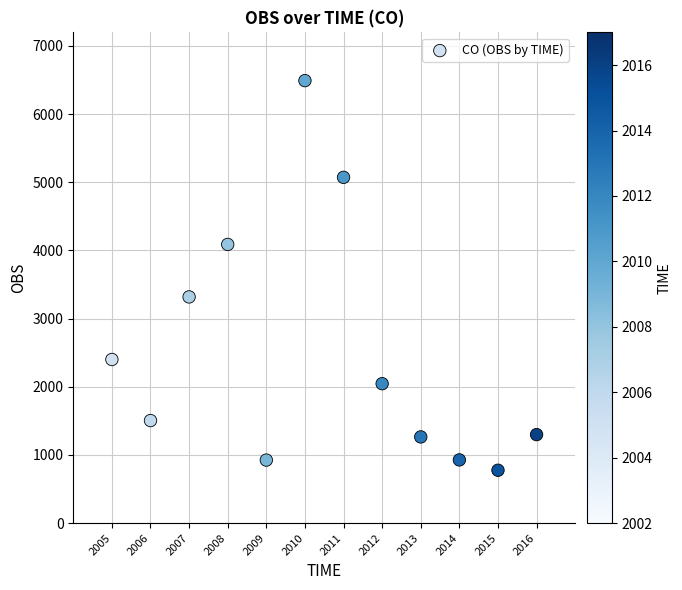

What is the average Y value?

2510